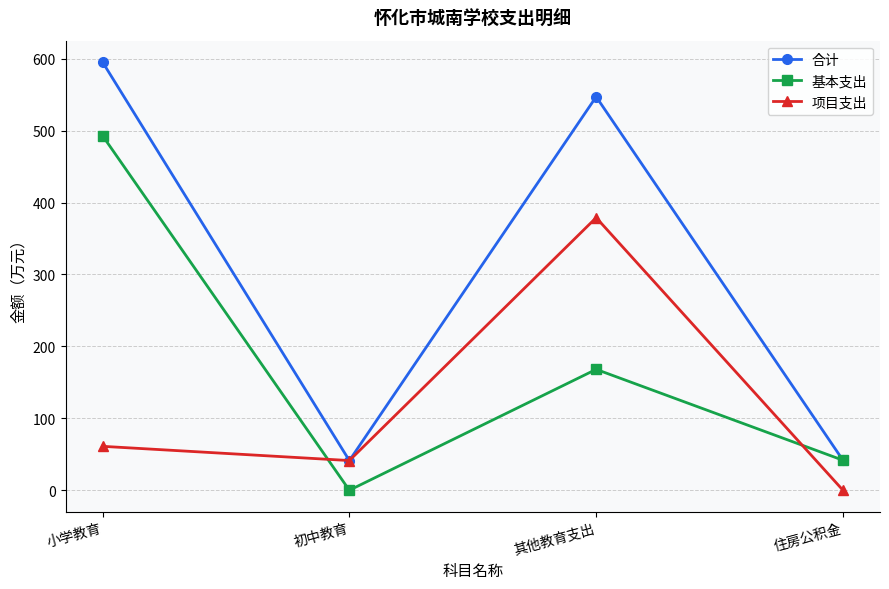

What position from the right is 初中教育?

3